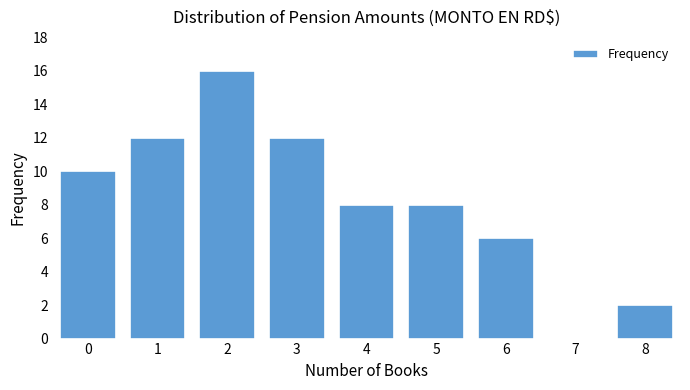

Reading left to right, transcribe all the data shown in this chart.

0=10	1=12	2=16	3=12	4=8	5=8	6=6	7=0	8=2